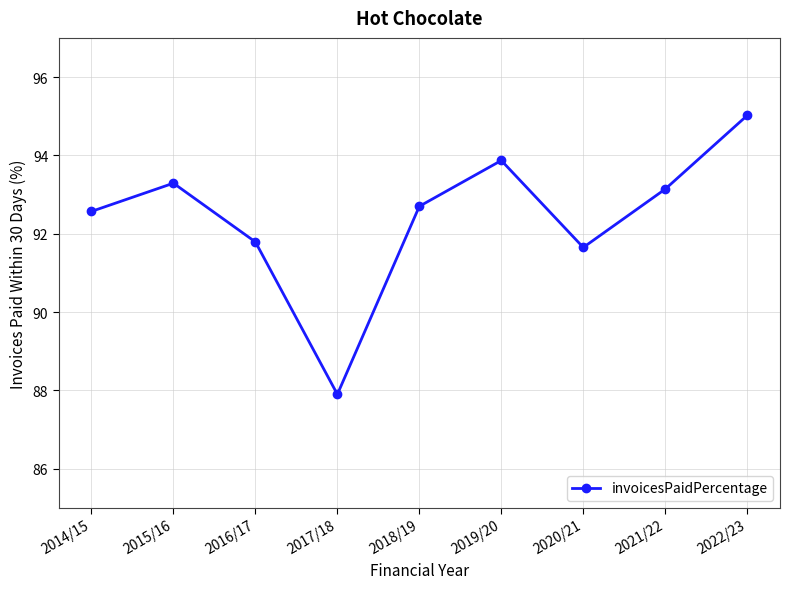

How many interior local peaks (higher than both neighbors) does the data have?

2